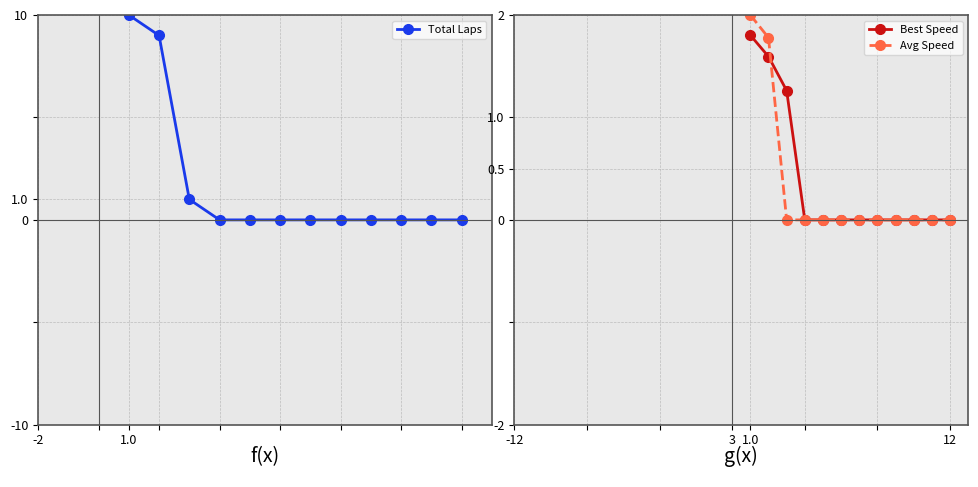

What is the maximum value for Avg Speed?

2.0